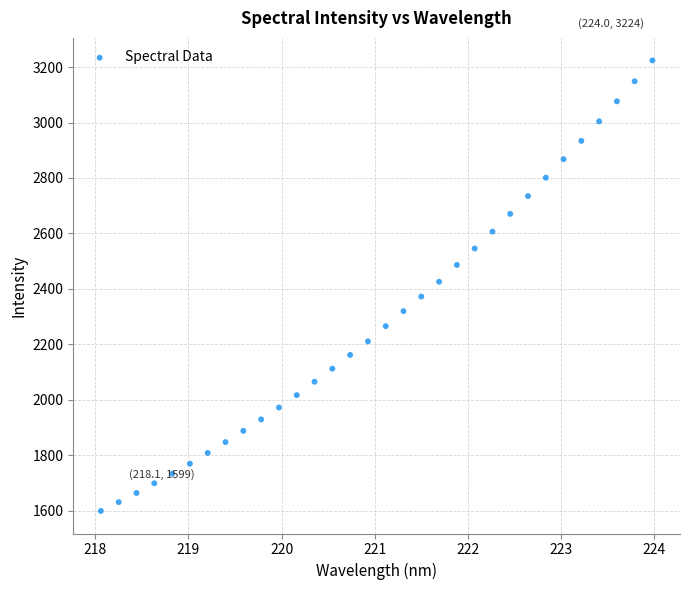

What is the range of Y values (max minus min)?

1624.9